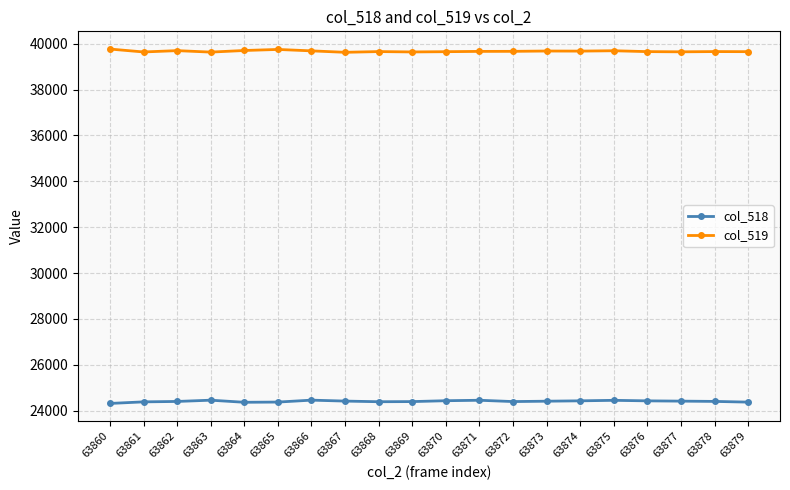

True or false: col_519 and col_518 intersect in this chart.

False